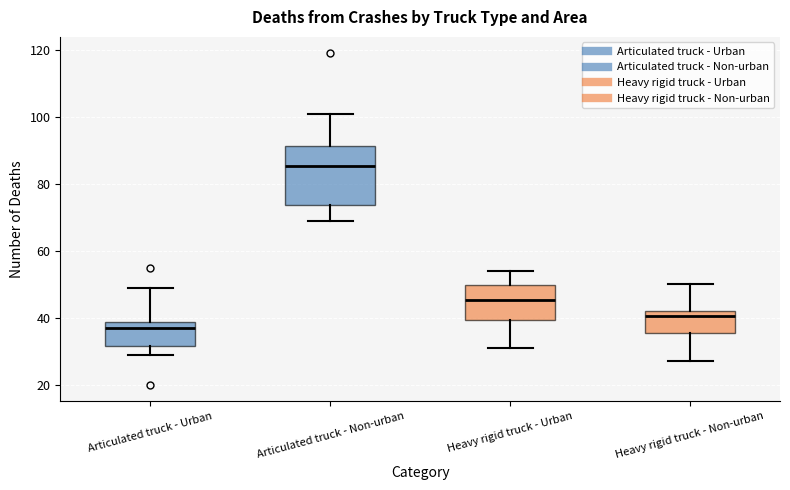

Reading left to right, read every box against the y-axis: the position of its median line, the range the box covers, and the ends of its whiskers. The values are not printed on the chart, so give them approximately, as read against the axis.

Articulated truck - Urban: median 38 (just below the box's upper edge), box 32 to 38, whiskers 30 to 50
Articulated truck - Non-urban: median 86, box 74 to 92, whiskers 70 to 102
Heavy rigid truck - Urban: median 46, box 40 to 50, whiskers 32 to 54
Heavy rigid truck - Non-urban: median 40, box 36 to 42, whiskers 28 to 50